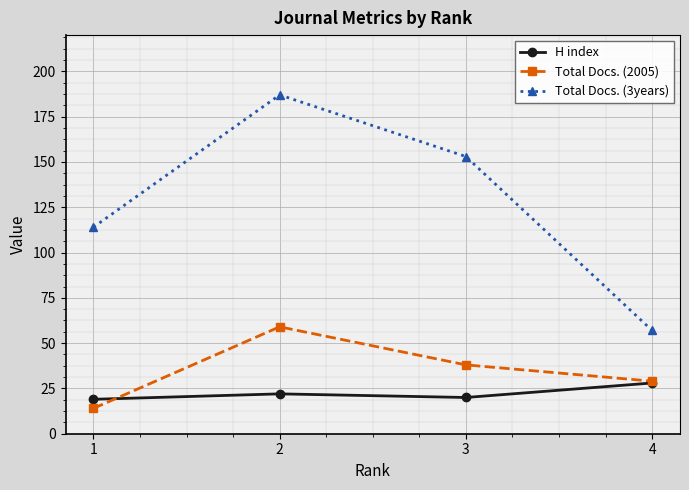

Rank the series at 2 from highest to lowest value.

Total Docs. (3years), Total Docs. (2005), H index